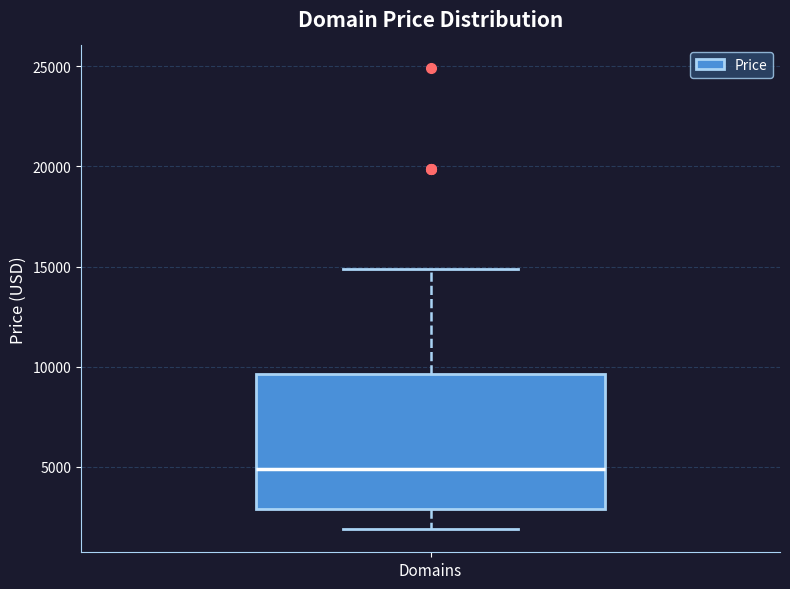

Read this box plot against the y-axis: the position of the median line, the range covered by the box, and the ends of both whiskers. The values are not printed on the chart, so give them approximately, as read against the axis.

median 5000, box 3000 to 9500, whiskers 2000 to 15000